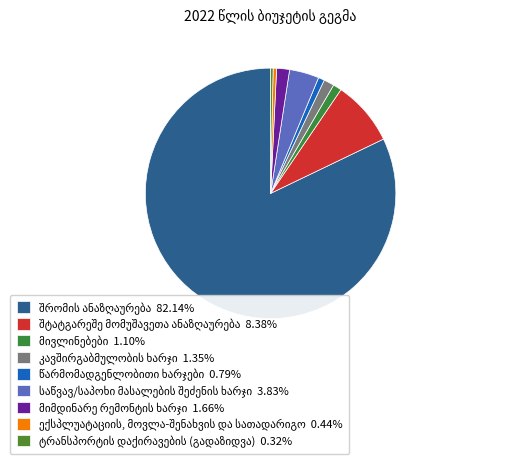

How many segments does this pie chart have?

9